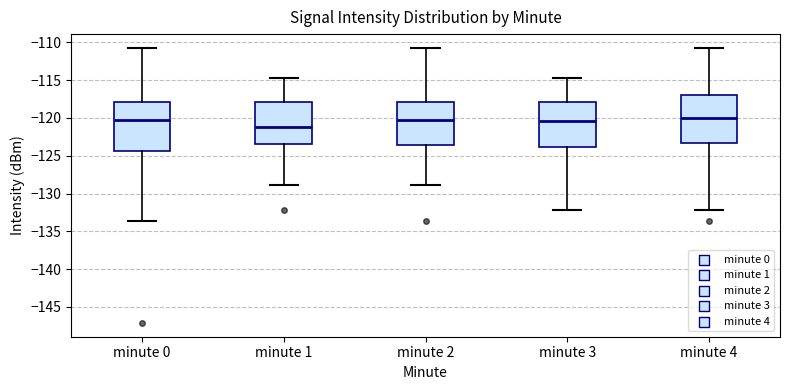

Reading left to right, read every box against the y-axis: the position of its median line, the range the box covers, and the ends of its whiskers. The values are not printed on the chart, so give them approximately, as read against the axis.

minute 0: median -120.0, box -124.5 to -118.0, whiskers -133.5 to -110.5
minute 1: median -121.0, box -123.5 to -118.0, whiskers -129.0 to -114.5
minute 2: median -120.0, box -123.5 to -118.0, whiskers -129.0 to -110.5
minute 3: median -120.5, box -124.0 to -118.0, whiskers -132.0 to -114.5
minute 4: median -120.0, box -123.5 to -117.0, whiskers -132.0 to -110.5